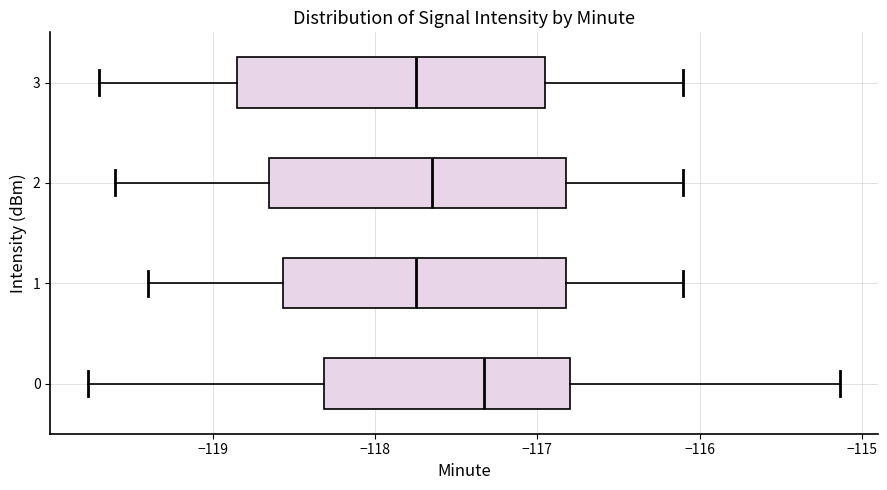

Where does the left whisker of the box at y = 0 end on the x-axis? The values are not printed on the chart, so give them approximately, as read against the axis.

-119.8